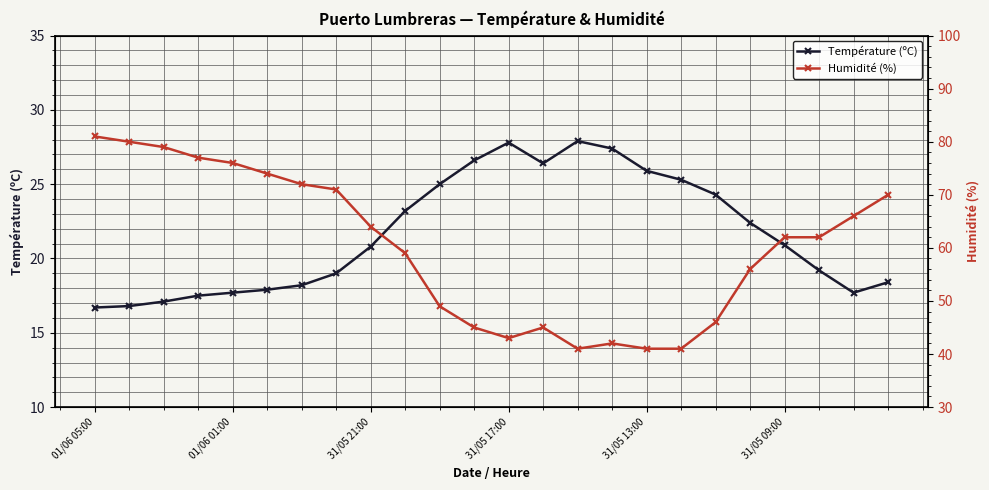

At which label does Température (ºC) first exceed 20?

31/05 21:00